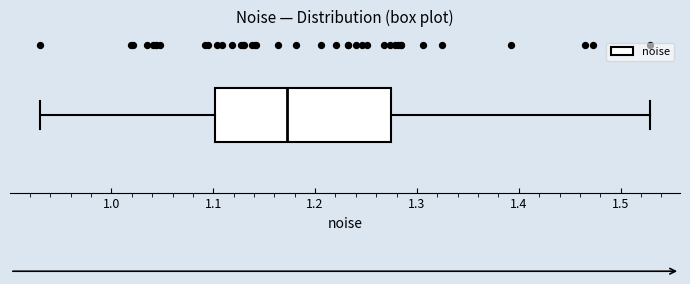

Read this box plot against the x-axis: the position of the median line, the range covered by the box, and the ends of both whiskers. The values are not printed on the chart, so give them approximately, as read against the axis.

median 1.17, box 1.10 to 1.27, whiskers 0.93 to 1.53